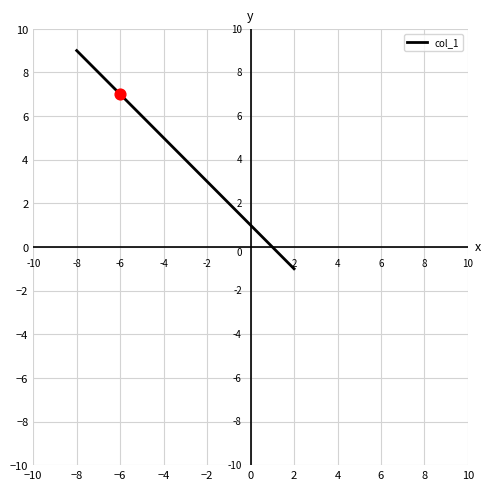

At which label does col_1 first exceed 4?

−8